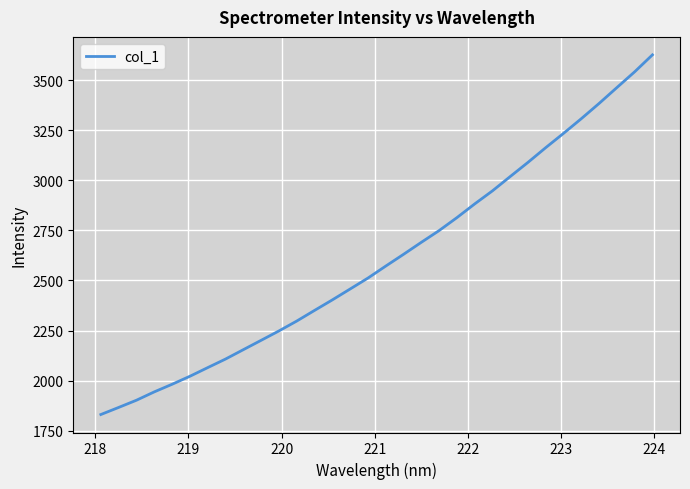

How many values exceed 2571?

16